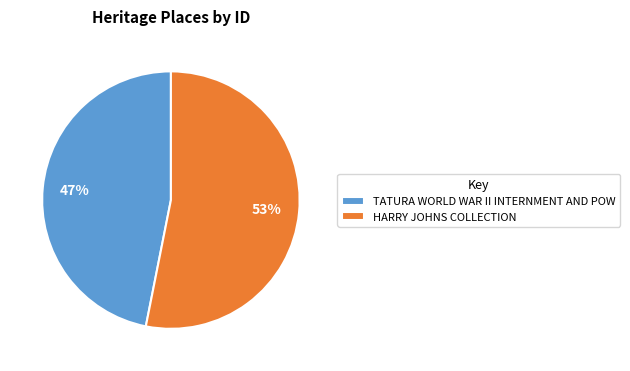

Does any single category account for the majority?

Yes